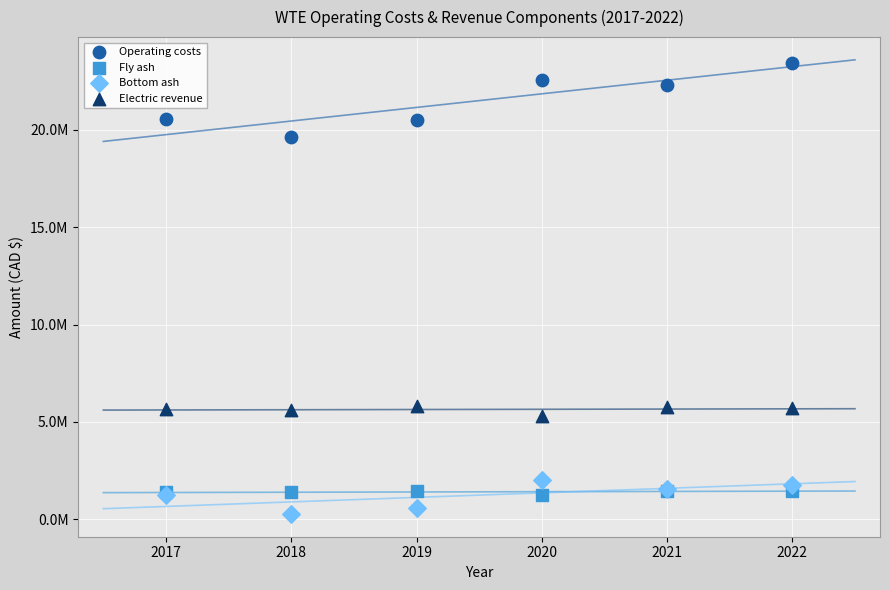

Which series contains the highest Y value?

Operating costs